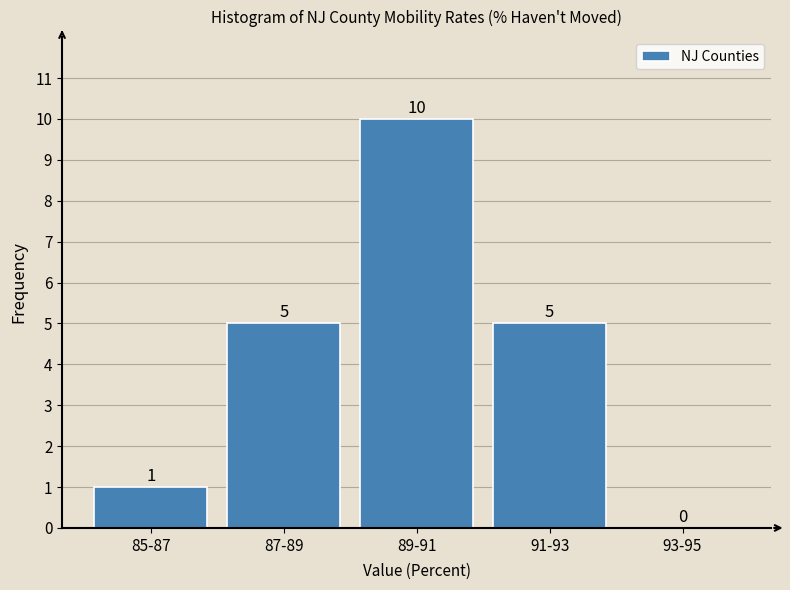

Reading left to right, transcribe all the data shown in this chart.

85-87=1	87-89=5	89-91=10	91-93=5	93-95=0